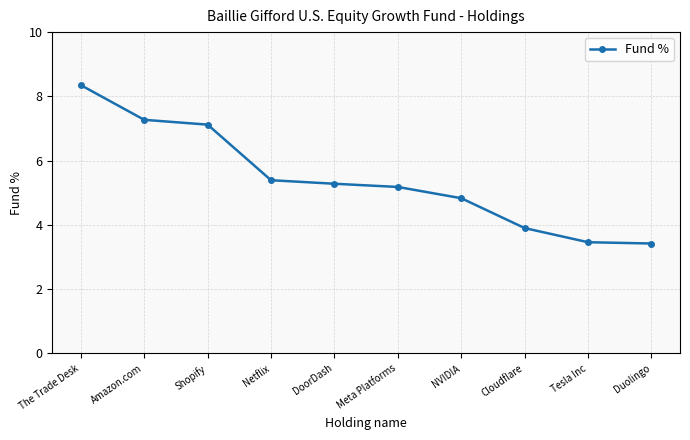

What is the sum of the values at Tesla Inc and Duolingo?

6.9